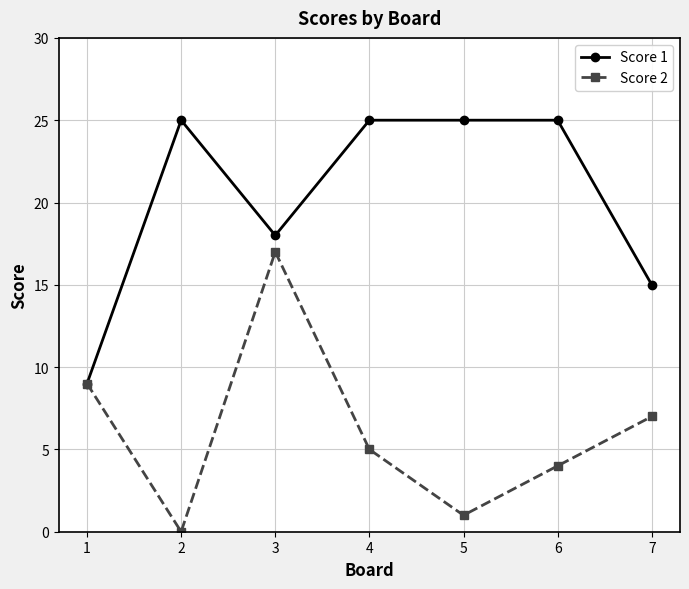

True or false: Score 2 has more than 0 points higher than both neighbors.

True